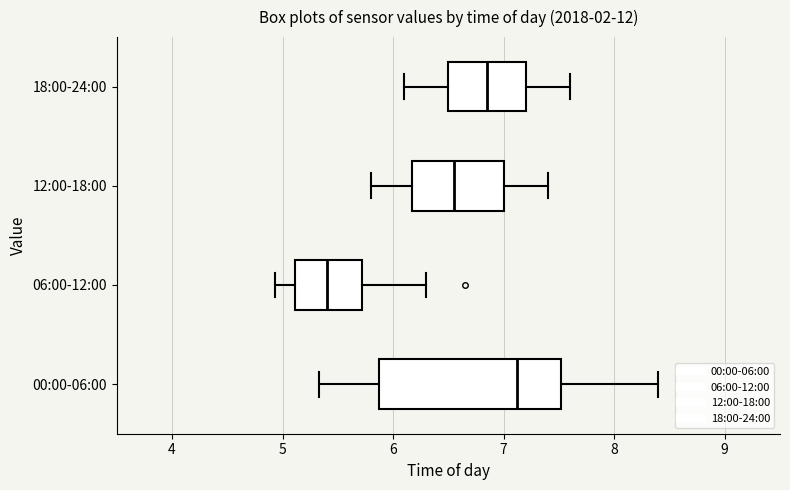

Comparing the boxes themselves (not the whiskers), which one is the widest?

00:00-06:00